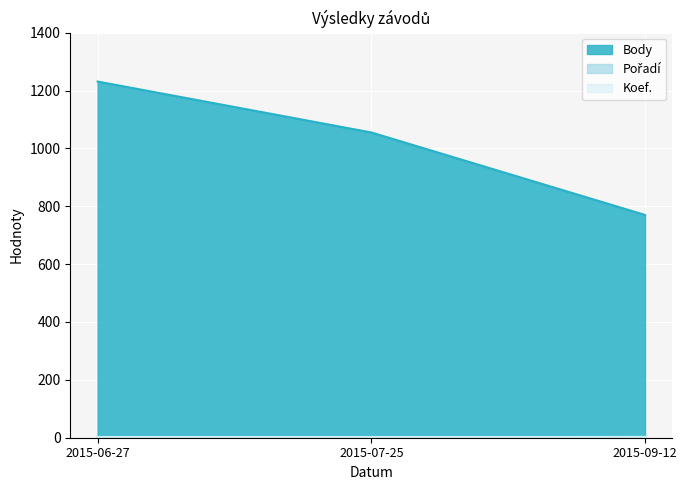

Read the Body value at 2015-09-12, to the nearest 5.

770